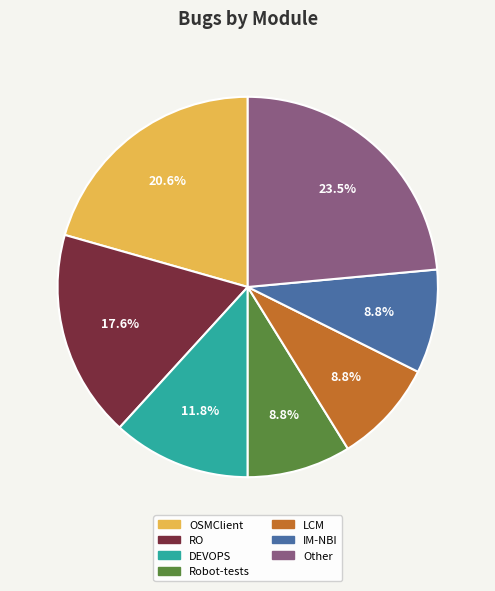

How many segments does this pie chart have?

7